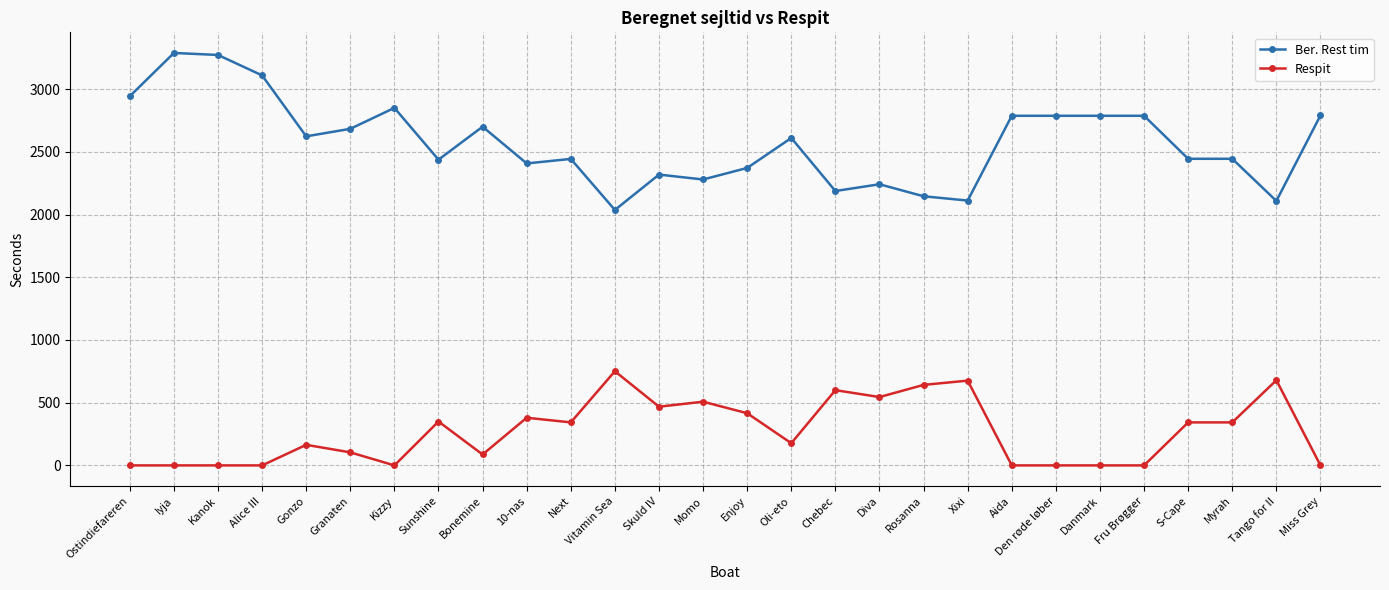

Read the Respit value at Next.

343